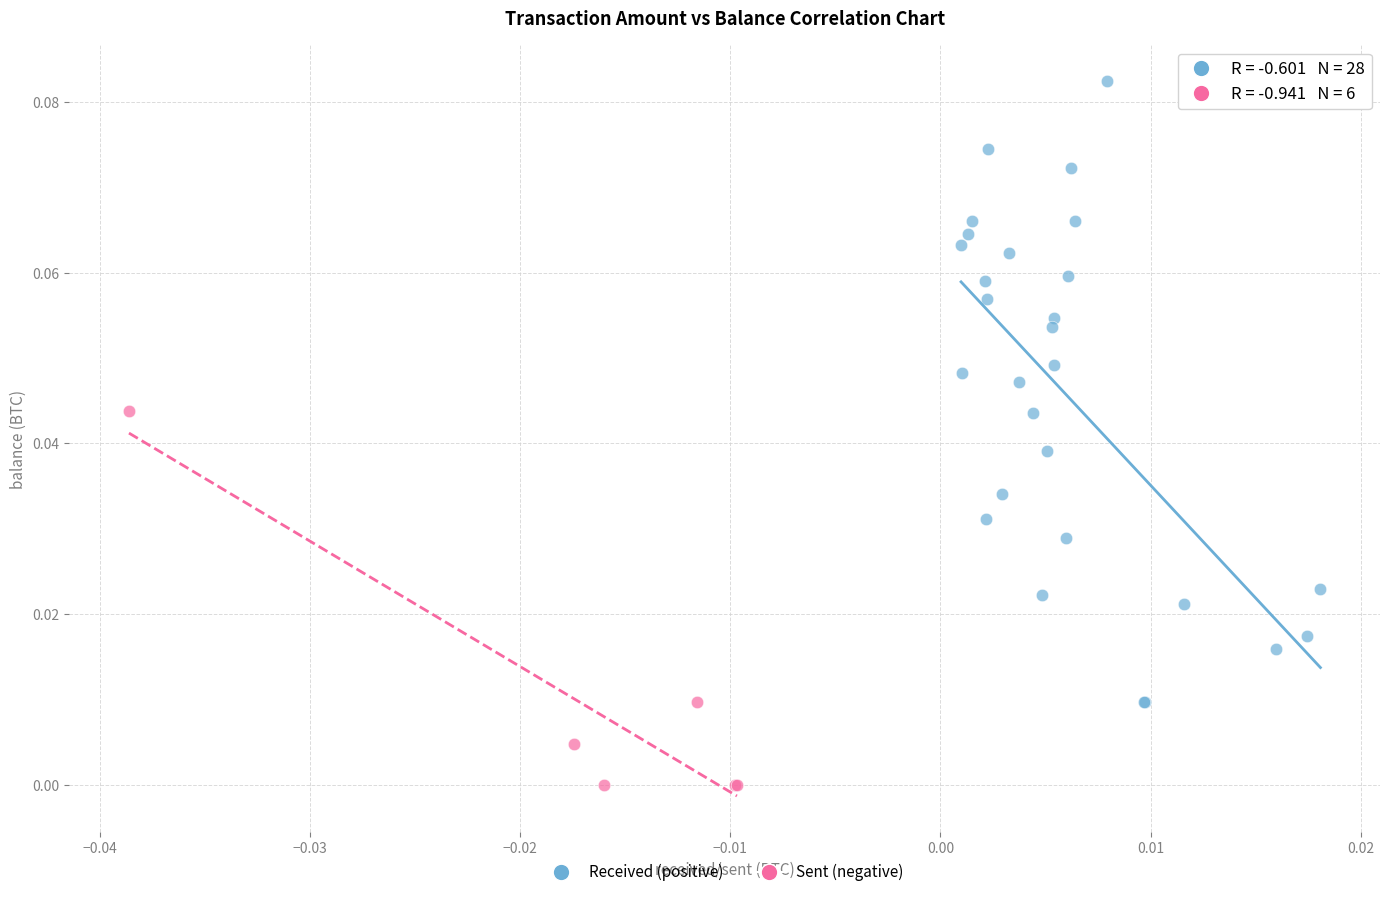

Which series reaches the minimum Y coordinate?

Sent (negative)